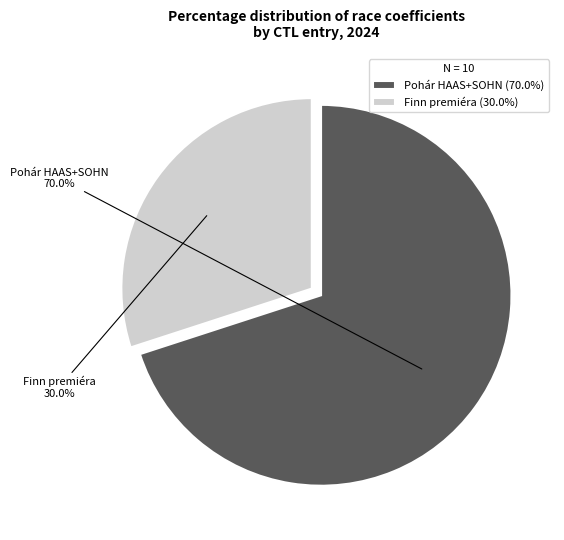

Is Pohár HAAS+SOHN the majority of the pie?

Yes